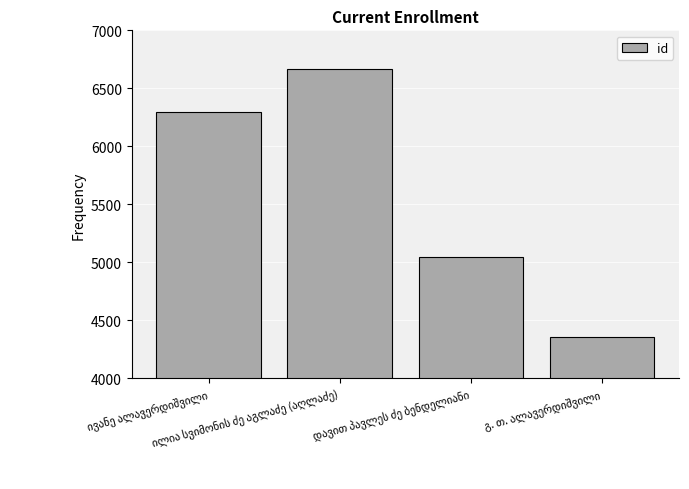

What is the value of the 3rd bar from the left?

5046